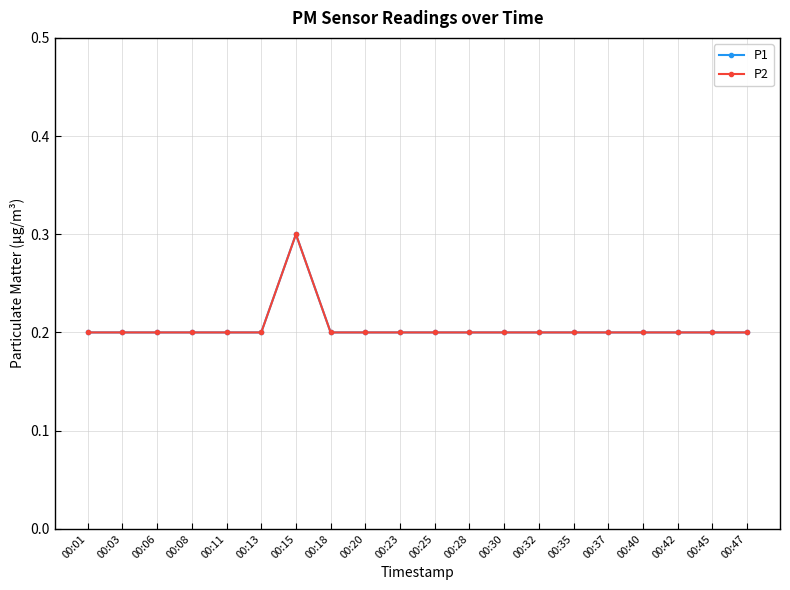

Between 00:15 and 00:23, which series saw the biggest shift?

P1